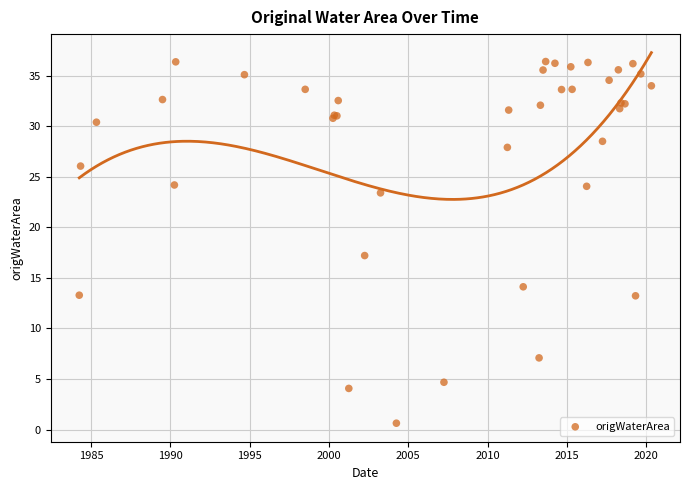

What Y value in the scatter plot is closest to 18?

17.2